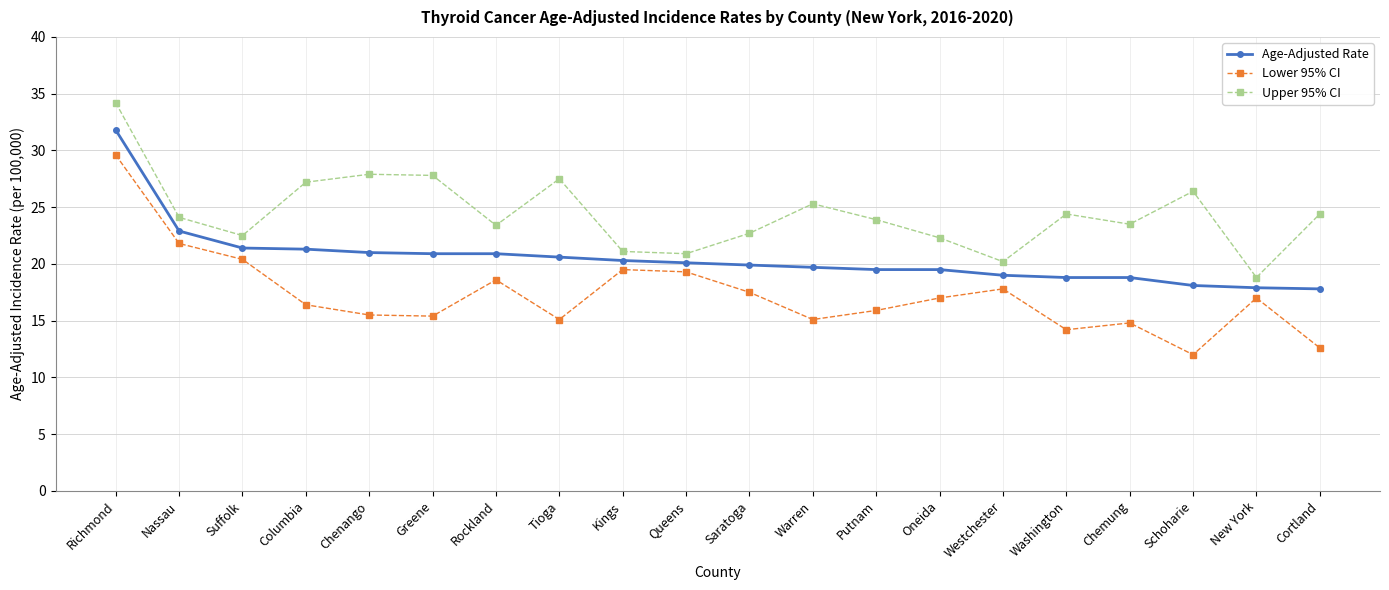

List the series in order of their peak value, lowest first.

Lower 95% CI, Age-Adjusted Rate, Upper 95% CI